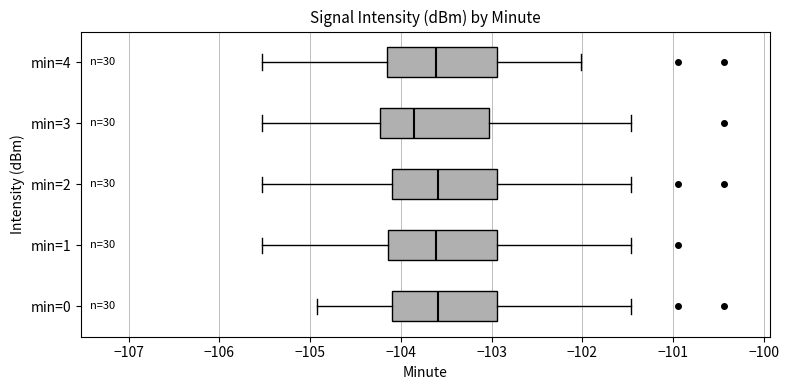

Reading bottom to top, transcribe this box plot: for each box, give where its median line is, the range the box spans, and where its two whiskers end, as read against the x-axis. The values are not printed on the chart, so give them approximately, as read against the axis.

min=0: median -103.6, box -104.1 to -102.9, whiskers -104.9 to -101.5
min=1: median -103.6, box -104.1 to -102.9, whiskers -105.5 to -101.5
min=2: median -103.6, box -104.1 to -102.9, whiskers -105.5 to -101.5
min=3: median -103.9, box -104.2 to -103.0, whiskers -105.5 to -101.5
min=4: median -103.6, box -104.2 to -102.9, whiskers -105.5 to -102.0